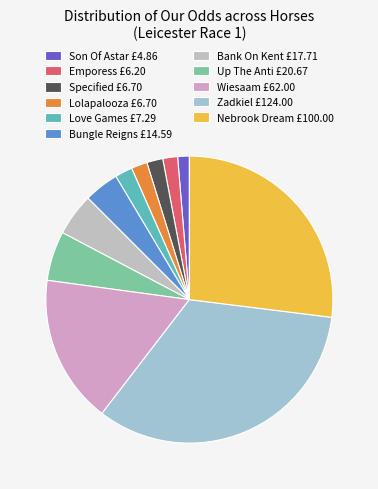

To the nearest percent, what percentage of the pie is Bank On Kent?

5%